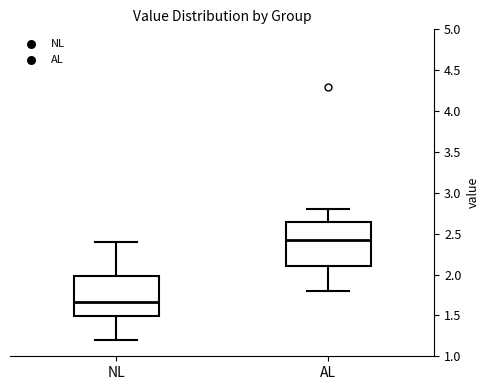

Comparing the boxes themselves (not the whiskers), which one is the tallest?

AL